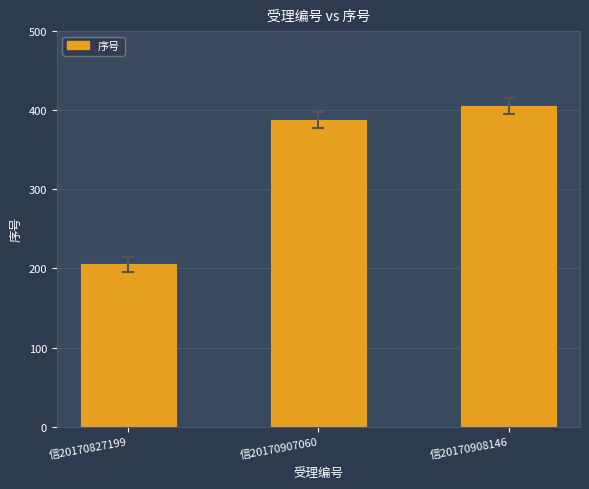

Reading left to right, extract all data points from this chart.

205	388	405